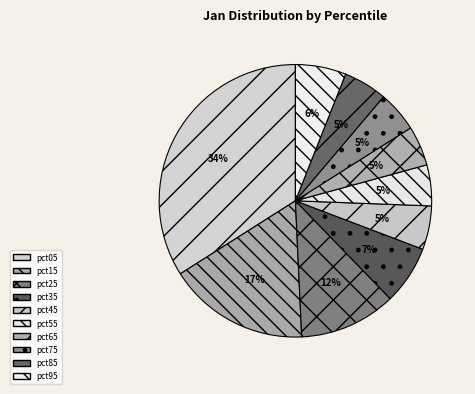

Which category has the smallest portion of the pie?

pct65